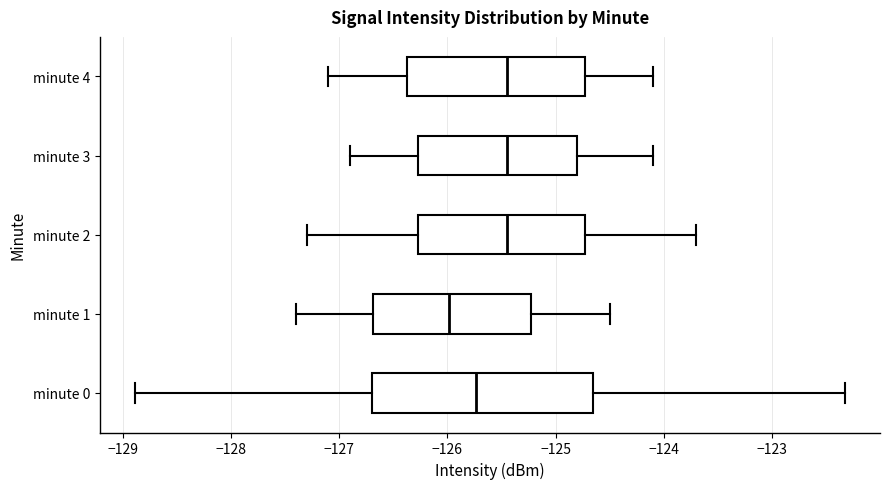

Where is the right edge of the box for minute 3 on the x-axis? The values are not printed on the chart, so give them approximately, as read against the axis.

-124.8